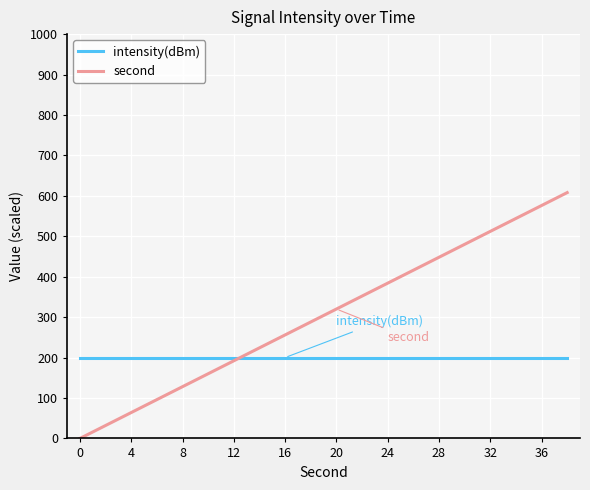

Which series has the largest total across all categories?

second